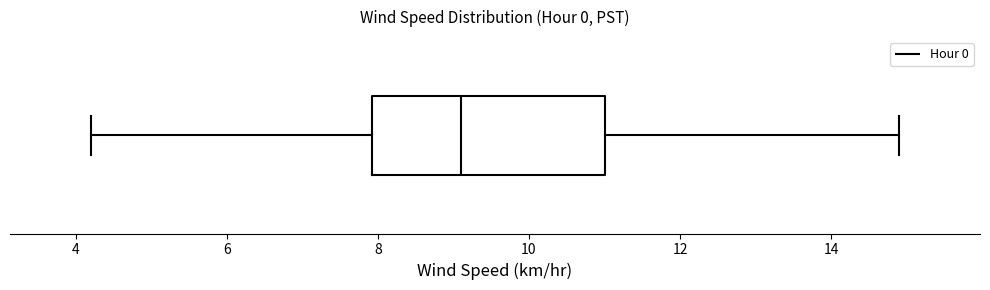

Transcribe this box plot: give where the median line is, the range the box spans, and where the two whiskers end, as read against the x-axis. The values are not printed on the chart, so give them approximately, as read against the axis.

median 9.2, box 8.0 to 11.0, whiskers 4.2 to 15.0